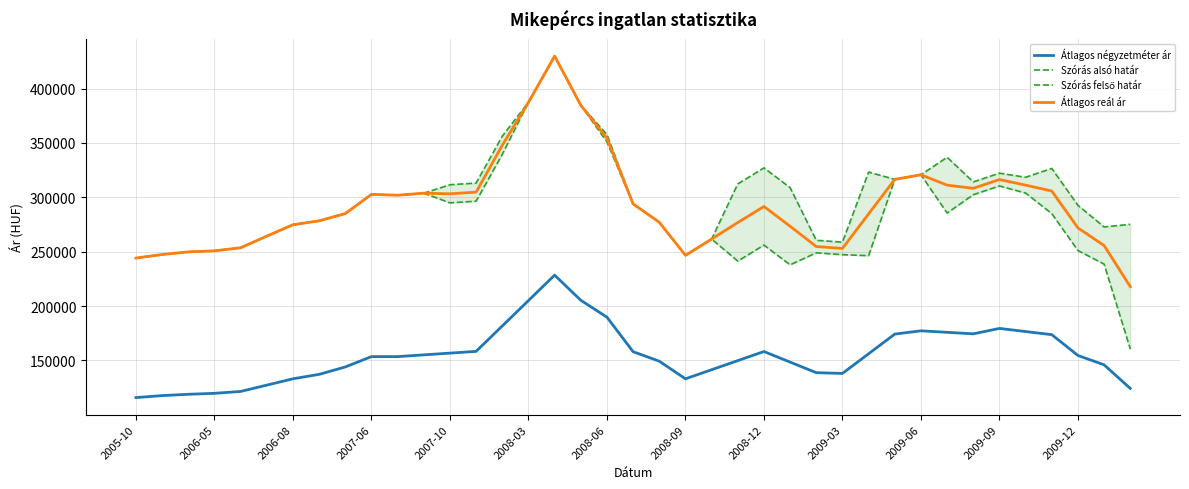

The value of Átlagos négyzetméter ár at 2009-03 is 226210. True or false?

False